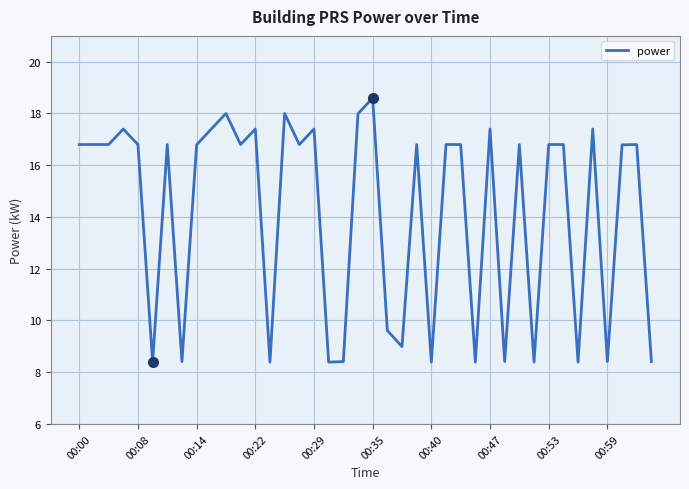

Does the chart display data point markers on the line(s)?

No